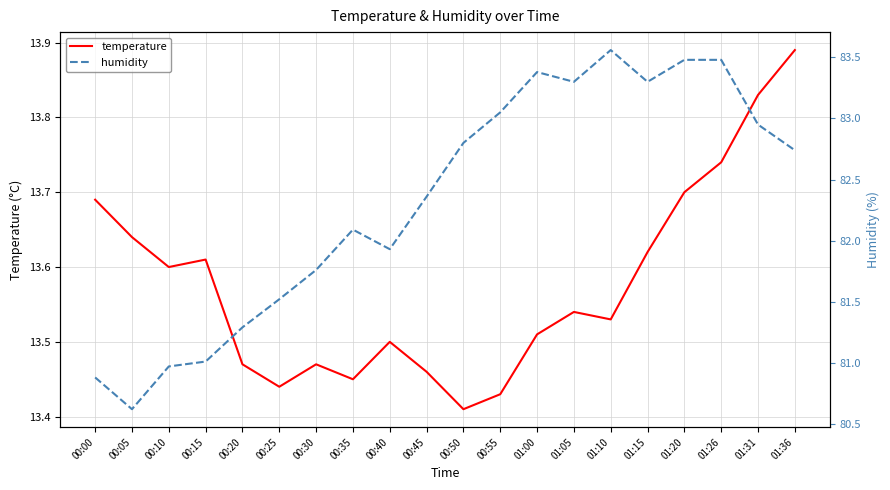

True or false: humidity has a value of 81.0 at 00:10.

True